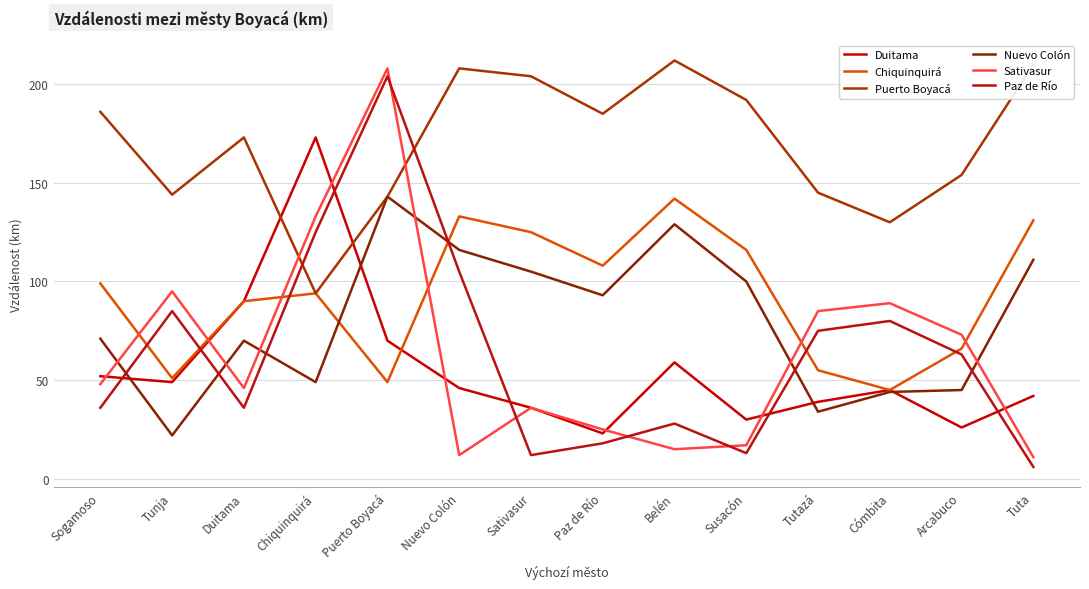

What value does the Puerto Boyacá series have at Sogamoso?

186